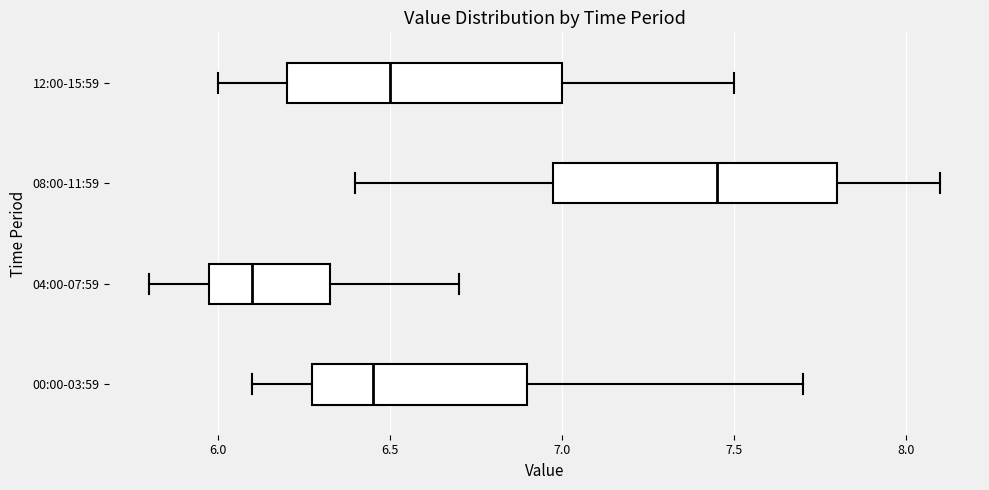

Which box has the furthest to the right median line?

08:00-11:59